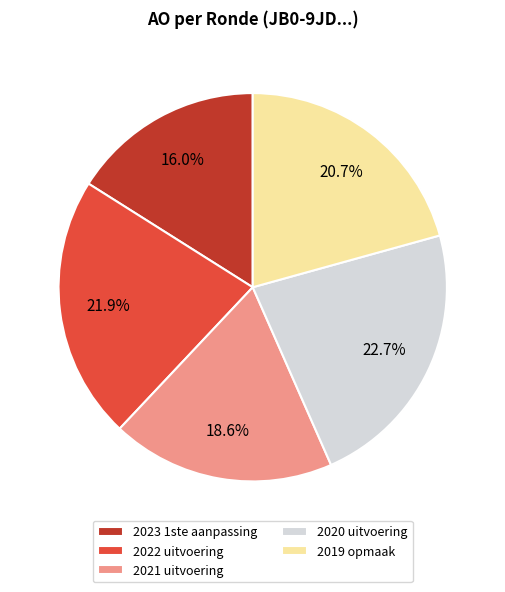

Approximately how many times larger is the value at 2022 uitvoering compared to 2020 uitvoering?

1.0